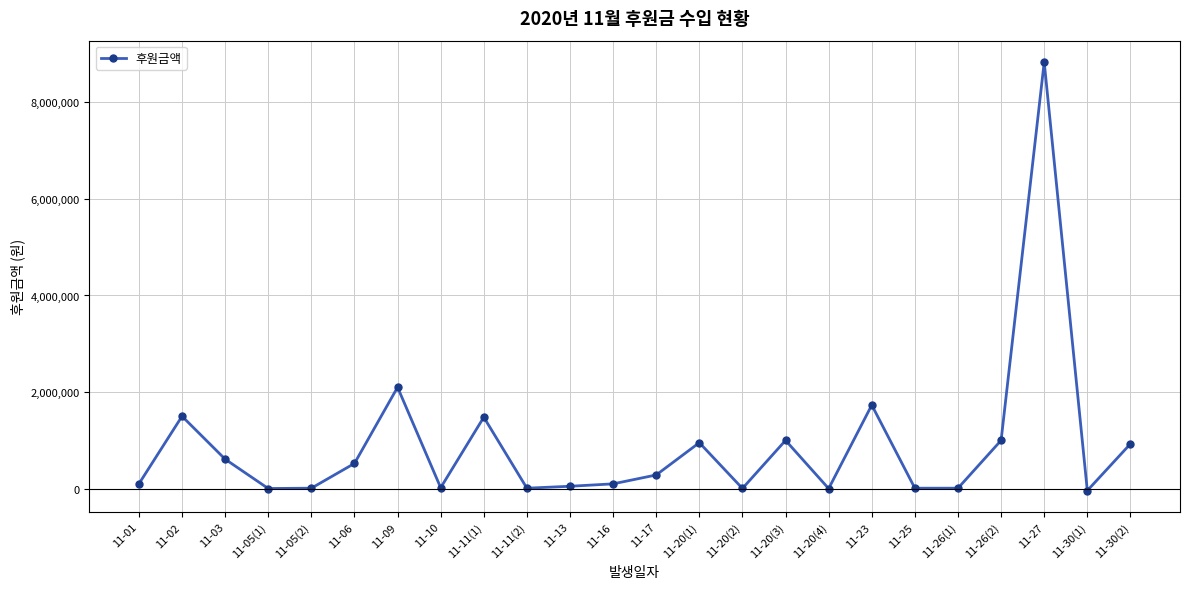

What is the minimum value shown in the chart?

-40000